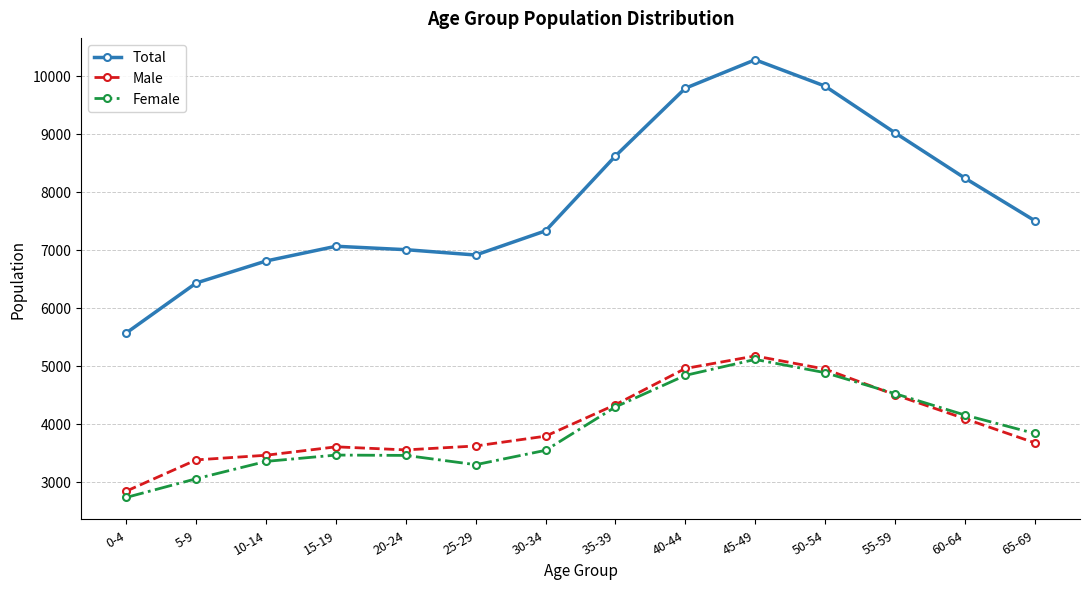

At which label does Total first exceed 7503?

35-39